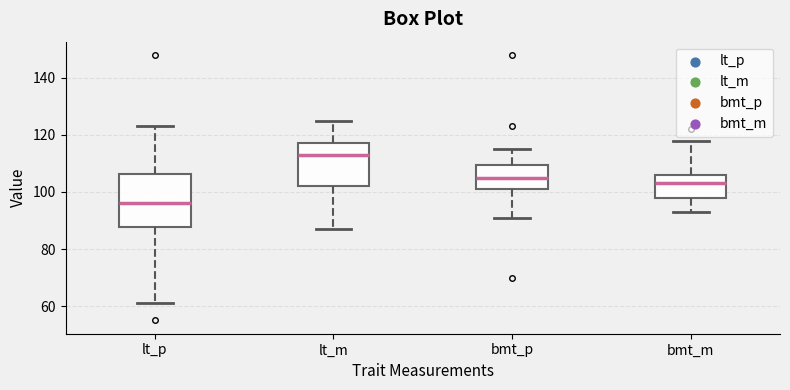

Where is the lower edge of the box for lt_m on the y-axis? The values are not printed on the chart, so give them approximately, as read against the axis.

102